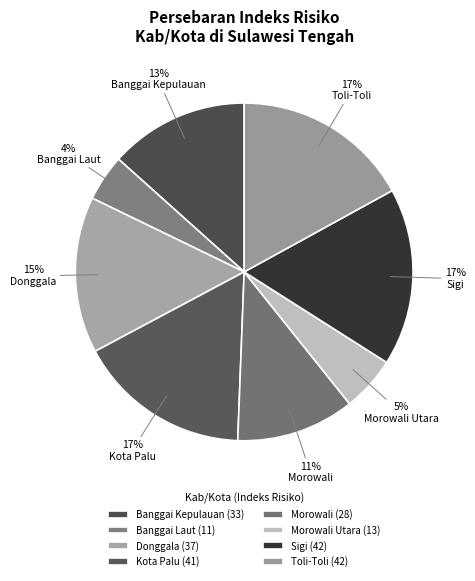

What is the smallest slice in the pie chart?

Banggai Laut